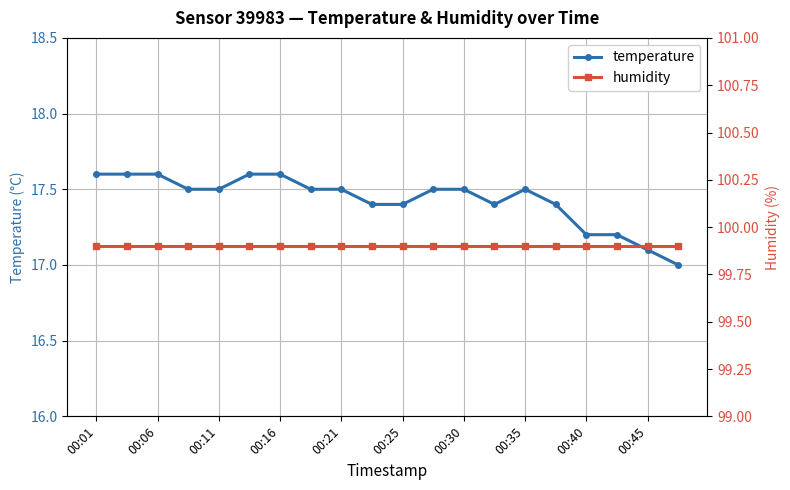

Is it true that temperature equals 17.2 at 00:40?

True